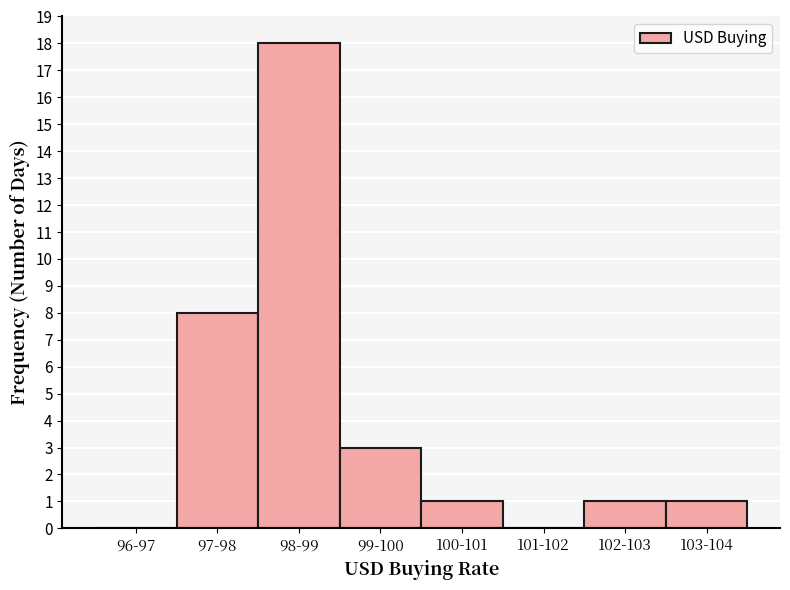

Reading right to left, transcribe all the data shown in this chart.

103-104=1	102-103=1	101-102=0	100-101=1	99-100=3	98-99=18	97-98=8	96-97=0